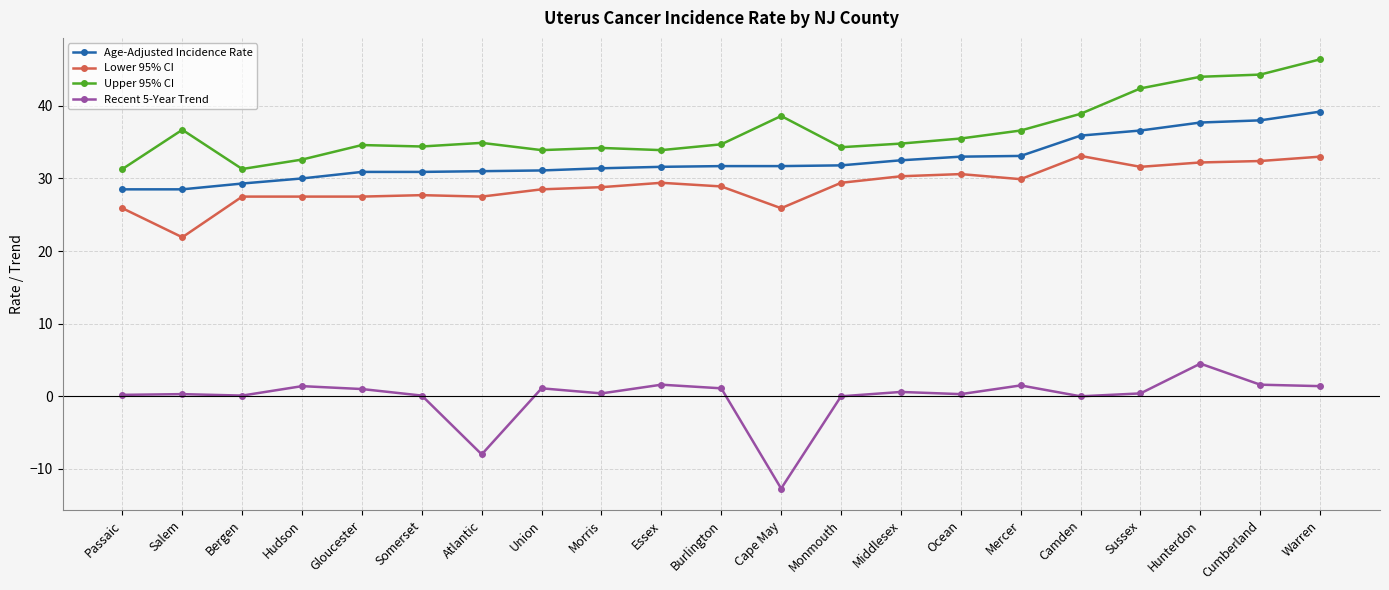

What is the value of the Upper 95% CI point at the 1st from the left?

31.3